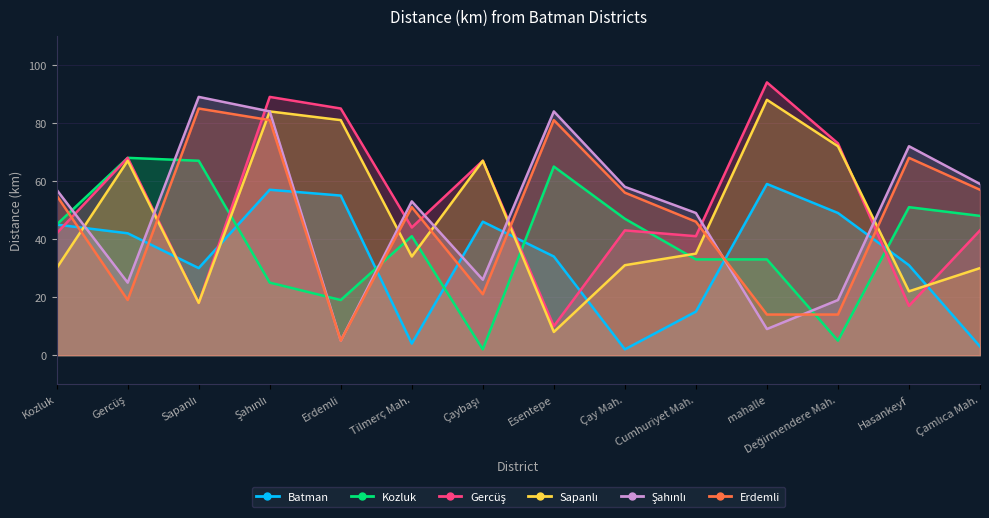

The Sapanlı series shows 8 at Esentepe. True or false?

True